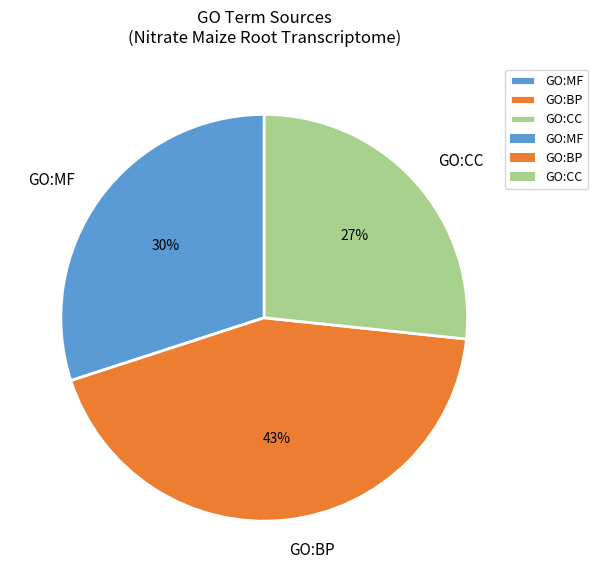

Which slice is the smallest?

GO:CC